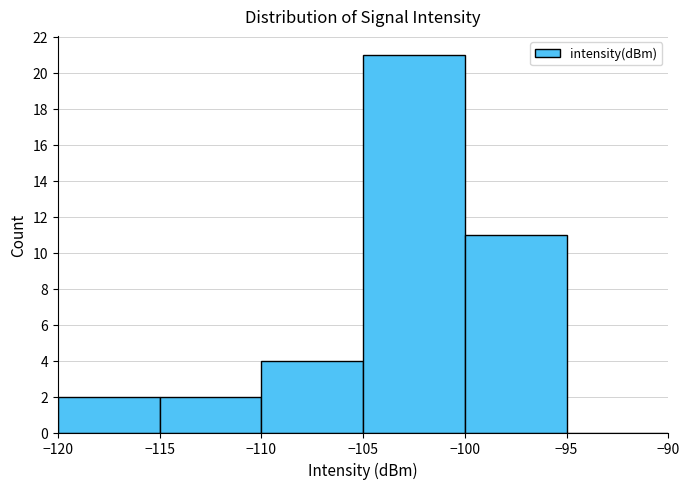

What is the height of the bar covering -120 to -115 on the x-axis? The values are not printed on the chart, so give them approximately, as read against the axis.

2